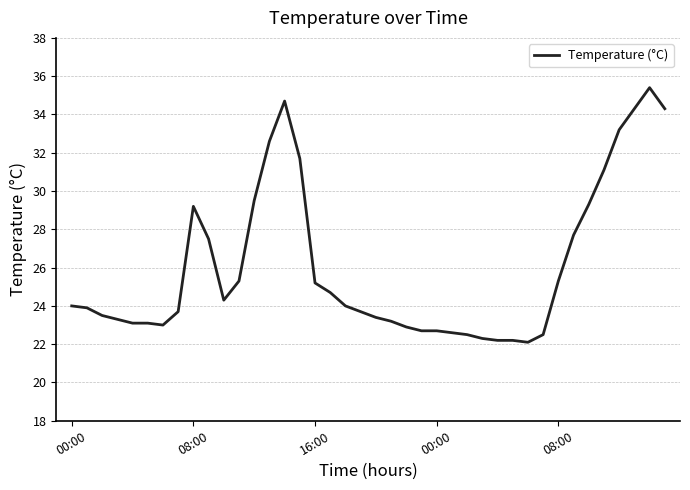

How many values are below 24?

20